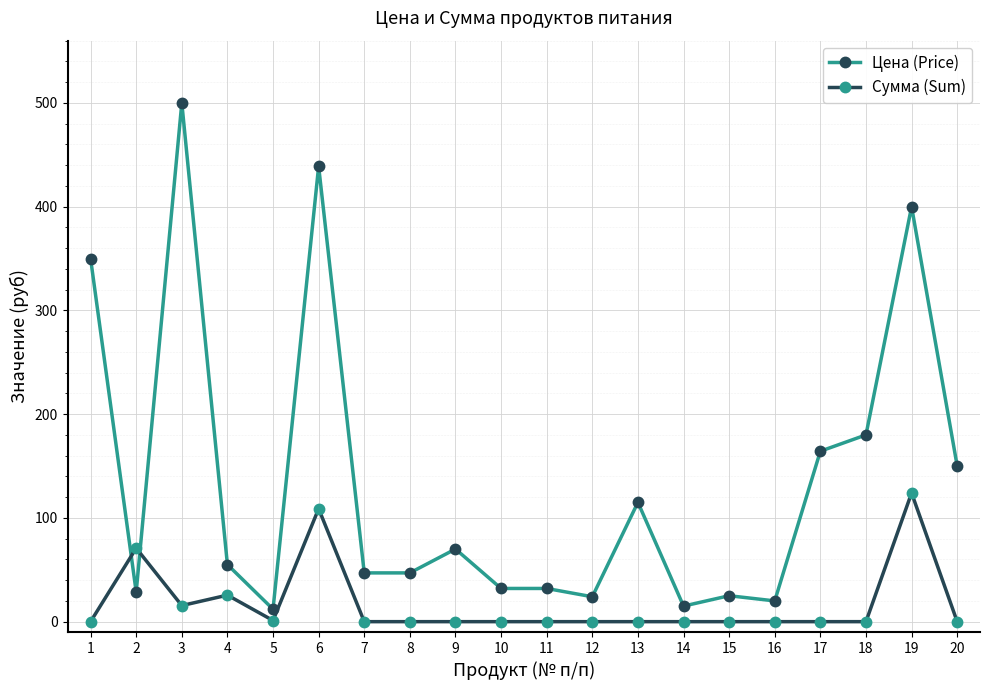

True or false: Цена (Price) and Сумма (Sum) intersect in this chart.

True